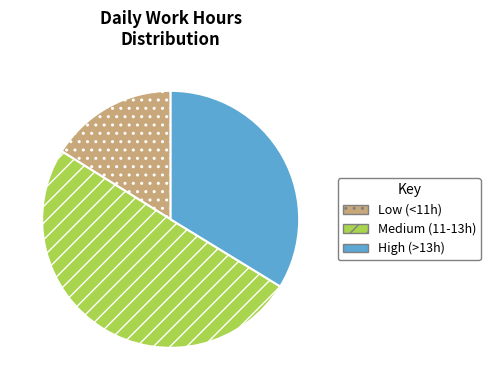

Count the number of slices in the pie.

3